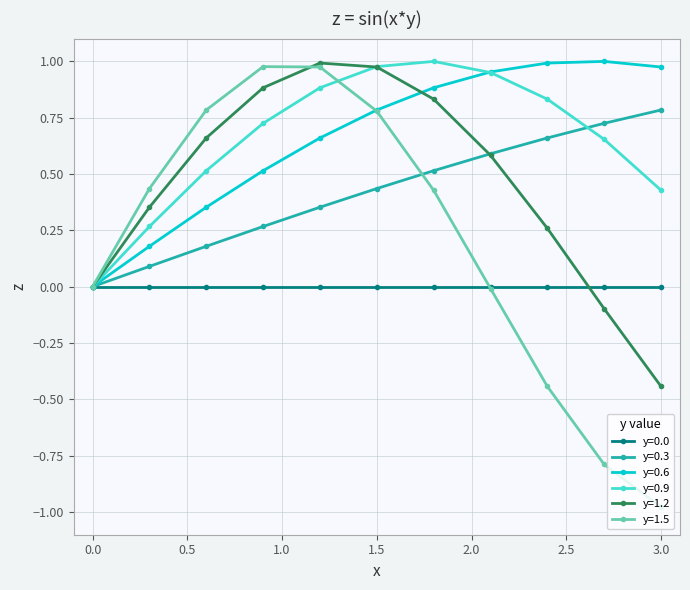

What is the value of the y=0.3 point at the 8th from the left?

0.6